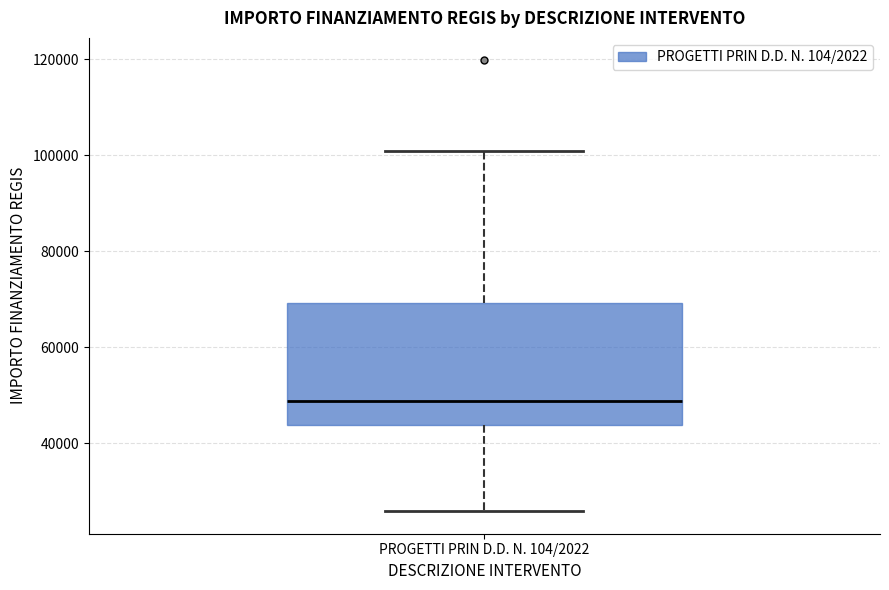

Read this box plot against the y-axis: the position of the median line, the range covered by the box, and the ends of both whiskers. The values are not printed on the chart, so give them approximately, as read against the axis.

median 48000, box 44000 to 70000, whiskers 26000 to 100000